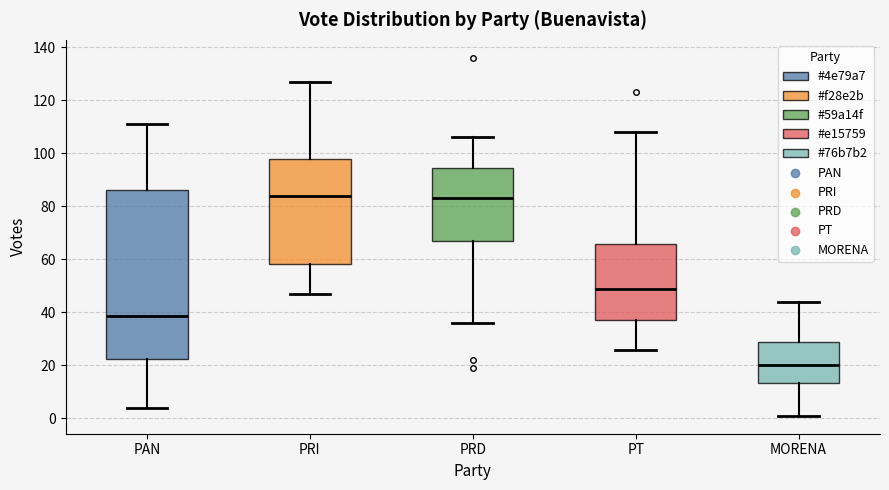

Which box is the tallest, from its lower edge to its upper edge?

PAN